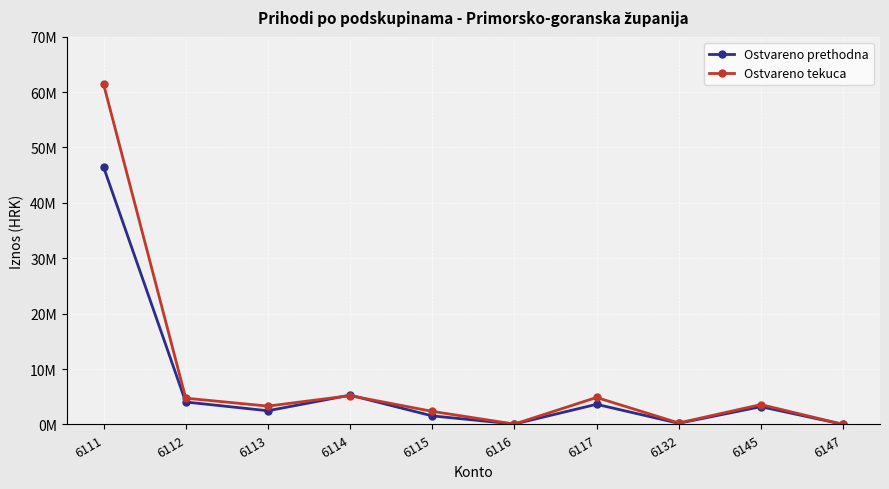

Rank the series at 6145 from highest to lowest value.

Ostvareno tekuca, Ostvareno prethodna